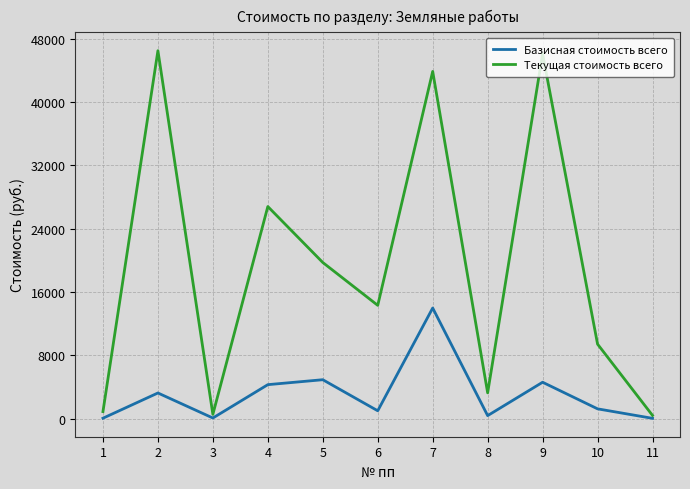

Is the value of Базисная стоимость всего at 9 greater than the value of Текущая стоимость всего at 11?

Yes